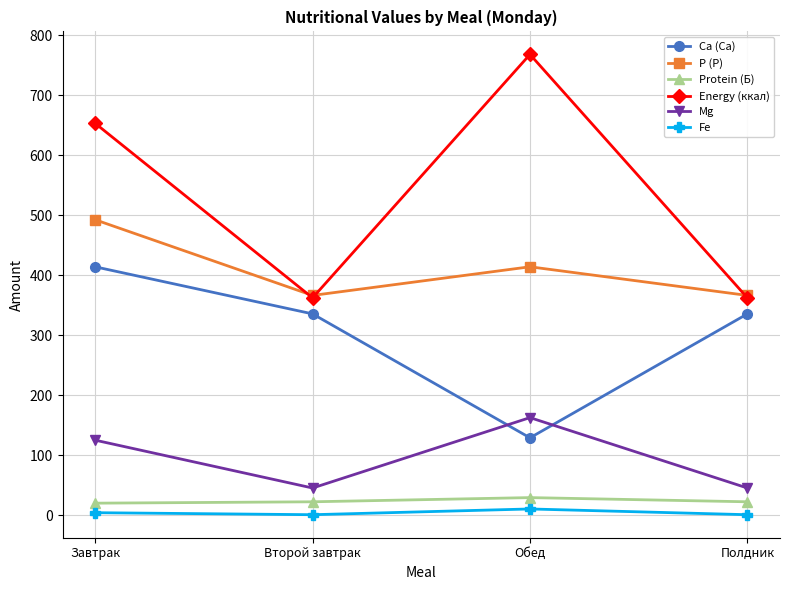

Rank the series by their maximum value, from lowest to highest.

Fe, Protein (Б), Mg, Ca (Са), P (Р), Energy (ккал)